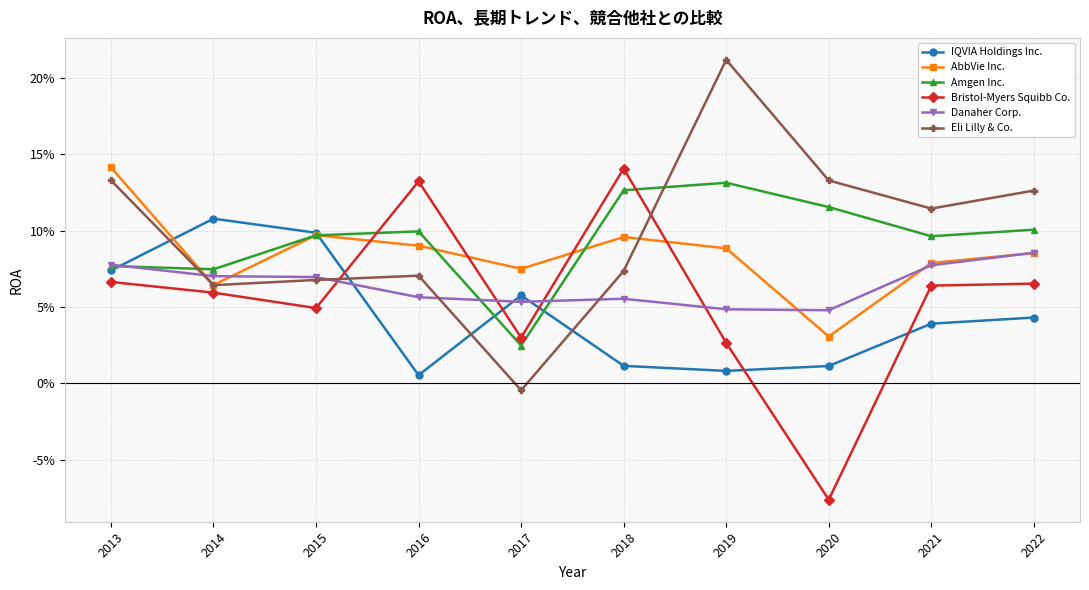

True or false: Danaher Corp. has a value of 0.1 at 2013.

True